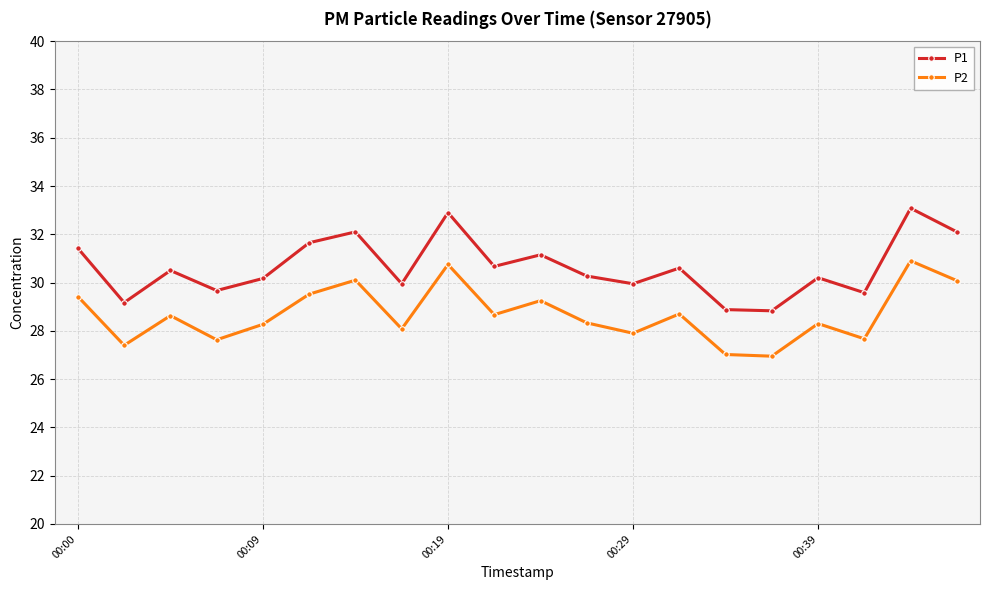

What are all the series names shown in the legend?

P1, P2